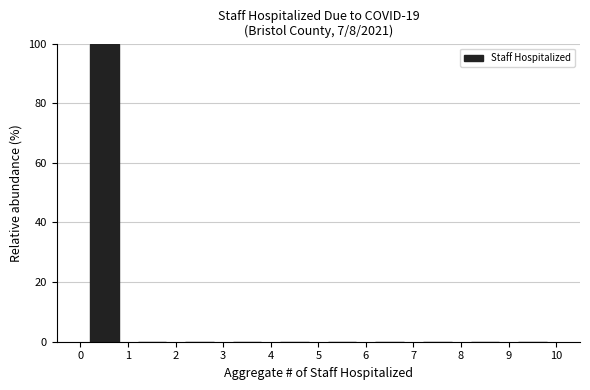

Reading left to right, list every bar in this chart as the range it spans on the x-axis followed by its height. The values are not printed on the chart, so give them approximately, as read against the axis.

0 to 1: 100
1 to 2: 0
2 to 3: 0
3 to 4: 0
4 to 5: 0
5 to 6: 0
6 to 7: 0
7 to 8: 0
8 to 9: 0
9 to 10: 0